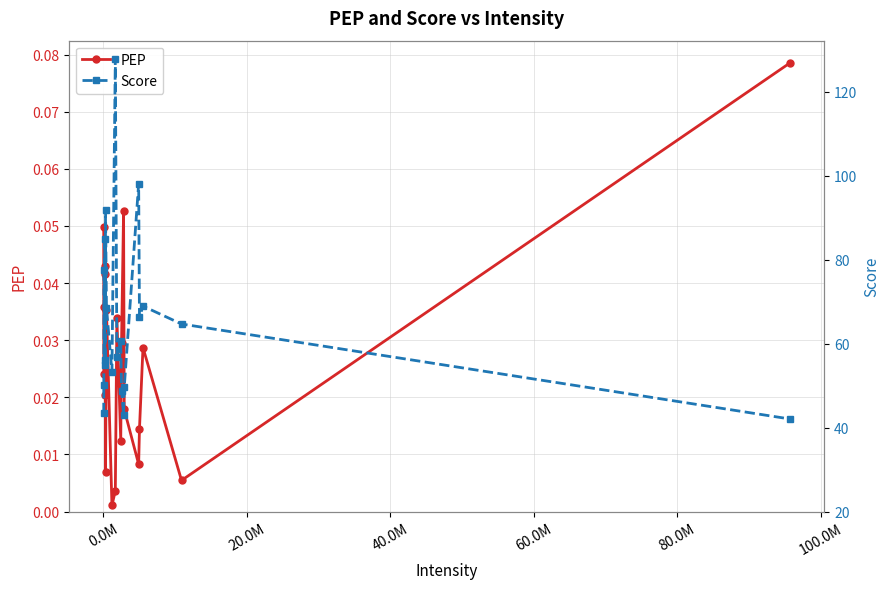

In PEP, how many points are lower than both neighbors (excluding endpoints)?

7